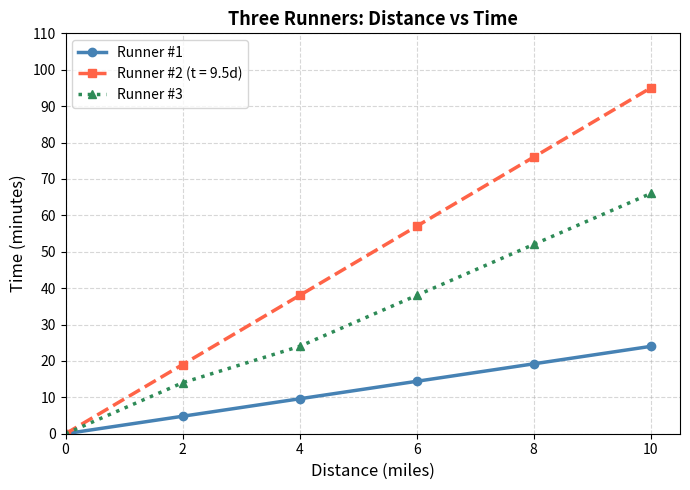

What is the average value of the Runner #3 series?

32.3